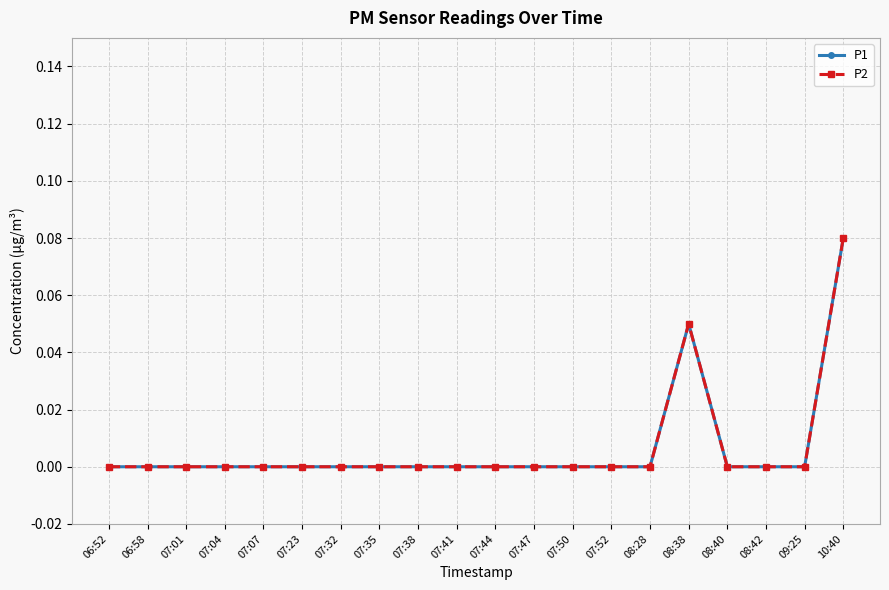

Which category has the lowest value in the P1 series?

06:52